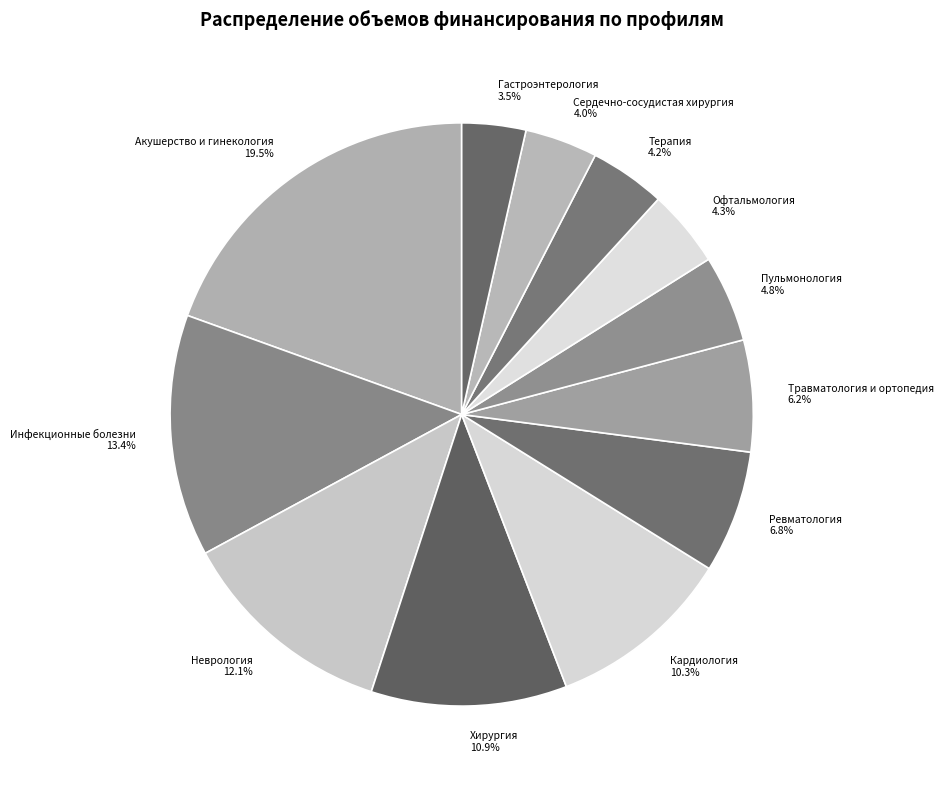

To the nearest percent, what is the combined percentage of Ревматология and Акушерство и гинекология?

26%